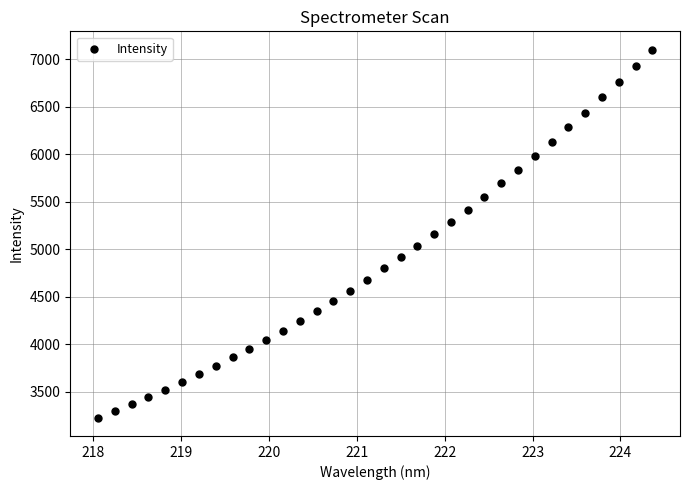

What is the range of Y values (max minus min)?

3876.5